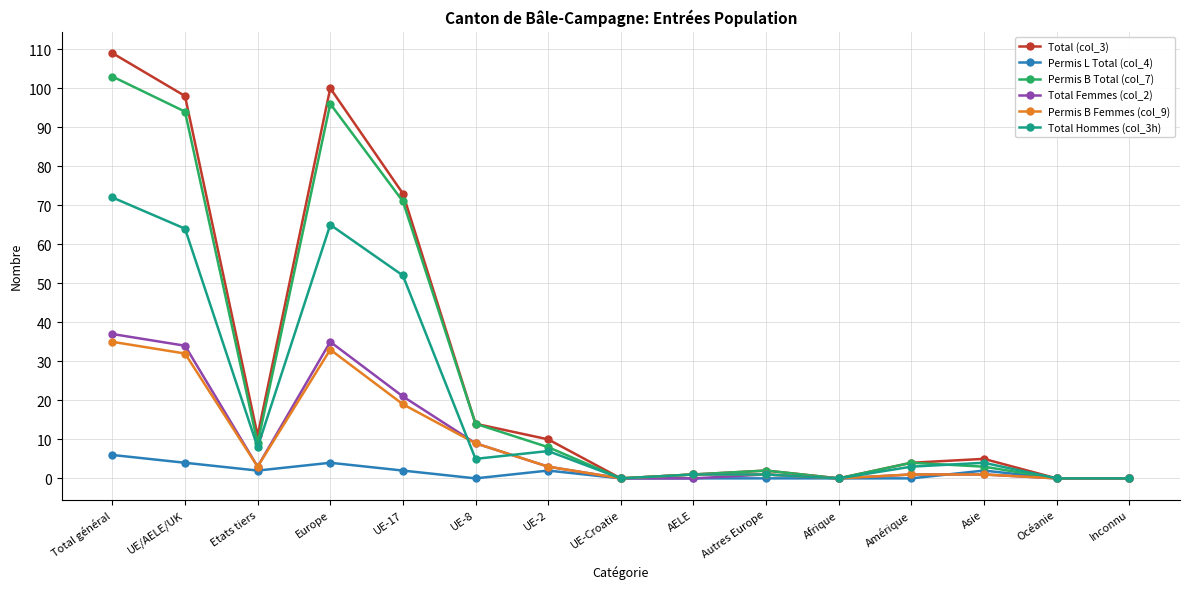

Reading right to left, transcribe all the data shown in this chart.

Total (col_3): 0	0	5	4	0	2	1	0	10	14	73	100	11	98	109
Permis L Total (col_4): 0	0	2	0	0	0	0	0	2	0	2	4	2	4	6
Permis B Total (col_7): 0	0	3	4	0	2	1	0	8	14	71	96	9	94	103
Total Femmes (col_2): 0	0	1	1	0	1	0	0	3	9	21	35	3	34	37
Permis B Femmes (col_9): 0	0	1	1	0	1	1	0	3	9	19	33	3	32	35
Total Hommes (col_3h): 0	0	4	3	0	1	1	0	7	5	52	65	8	64	72